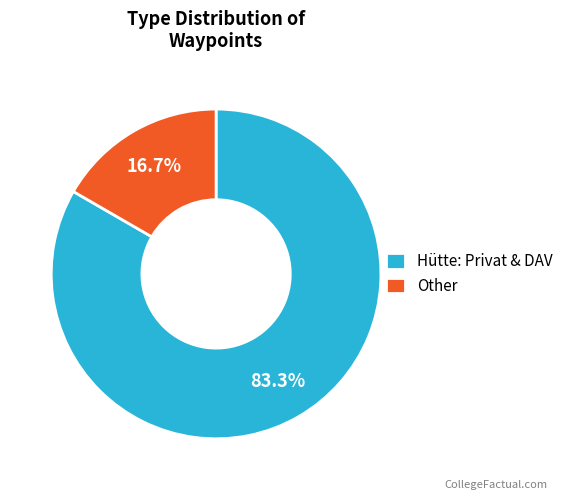

What is the ratio of the value at Hütte: Privat & DAV to the value at Other?

5.0